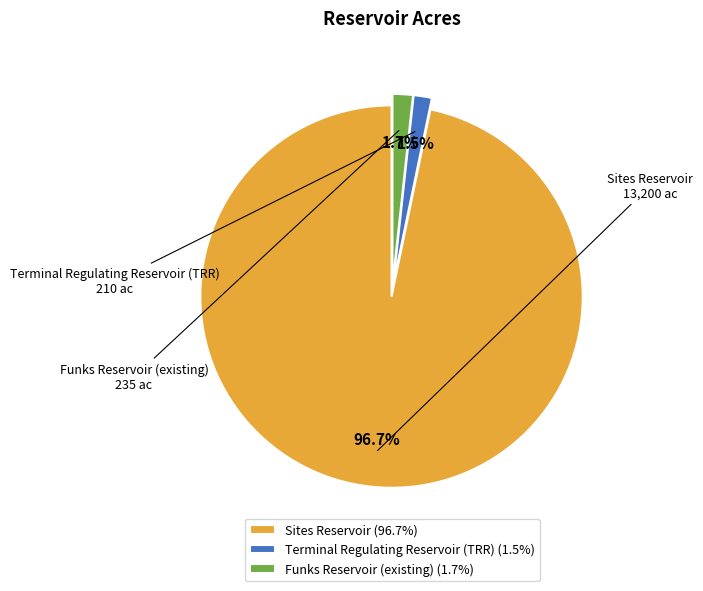

Which has a higher value, Sites Reservoir (96.7%) or Terminal Regulating Reservoir (TRR) (1.5%)?

Sites Reservoir (96.7%)